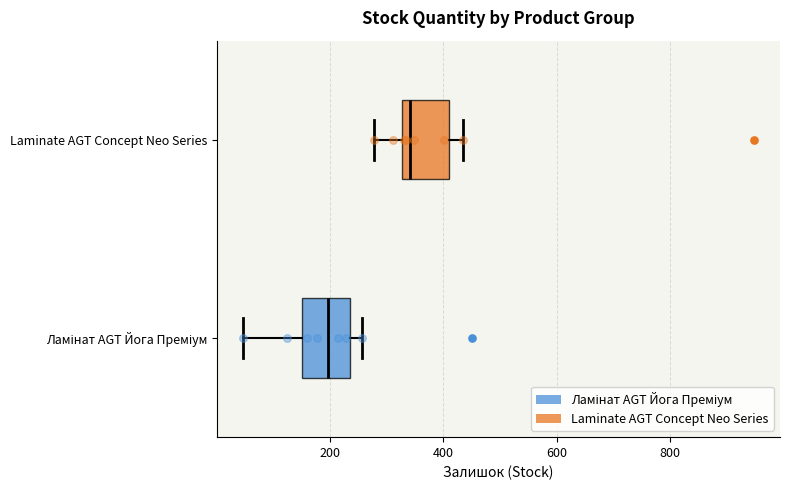

Where does the right whisker of the box for Ламінат AGT Йога Преміум end on the x-axis? The values are not printed on the chart, so give them approximately, as read against the axis.

260